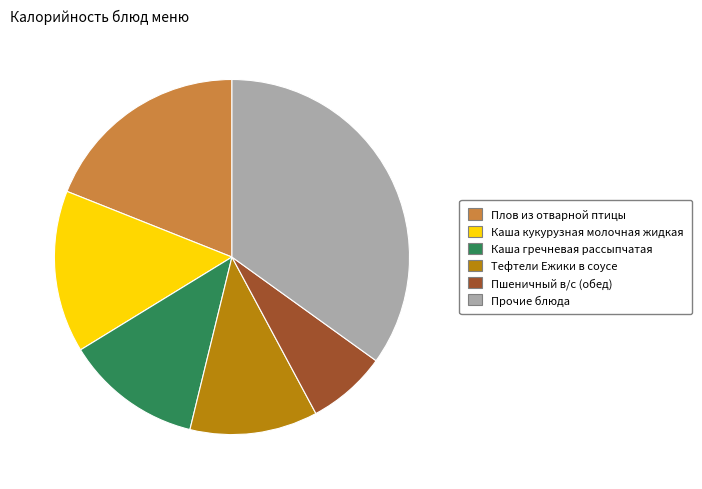

Is there a majority slice in this chart?

No